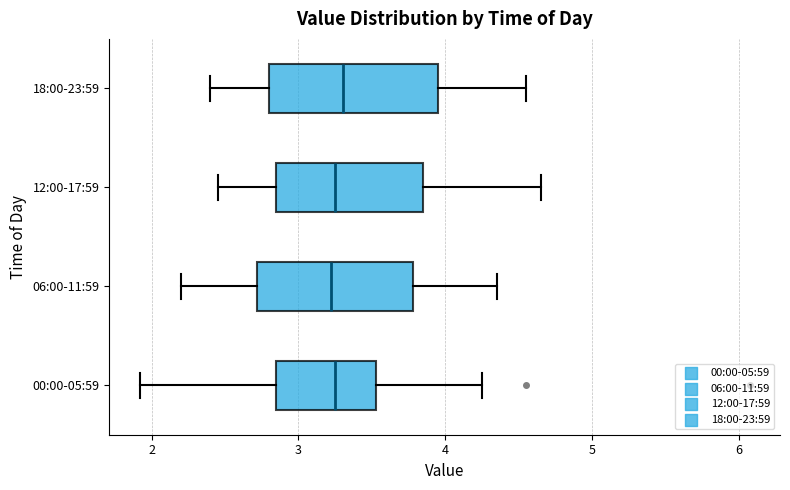

Reading bottom to top, transcribe this box plot: for each box, give where its median line is, the range the box spans, and where its two whiskers end, as read against the x-axis. The values are not printed on the chart, so give them approximately, as read against the axis.

00:00-05:59: median 3.3, box 2.9 to 3.5, whiskers 1.9 to 4.3
06:00-11:59: median 3.2, box 2.7 to 3.8, whiskers 2.2 to 4.4
12:00-17:59: median 3.3, box 2.9 to 3.9, whiskers 2.5 to 4.7
18:00-23:59: median 3.3, box 2.8 to 4.0, whiskers 2.4 to 4.6